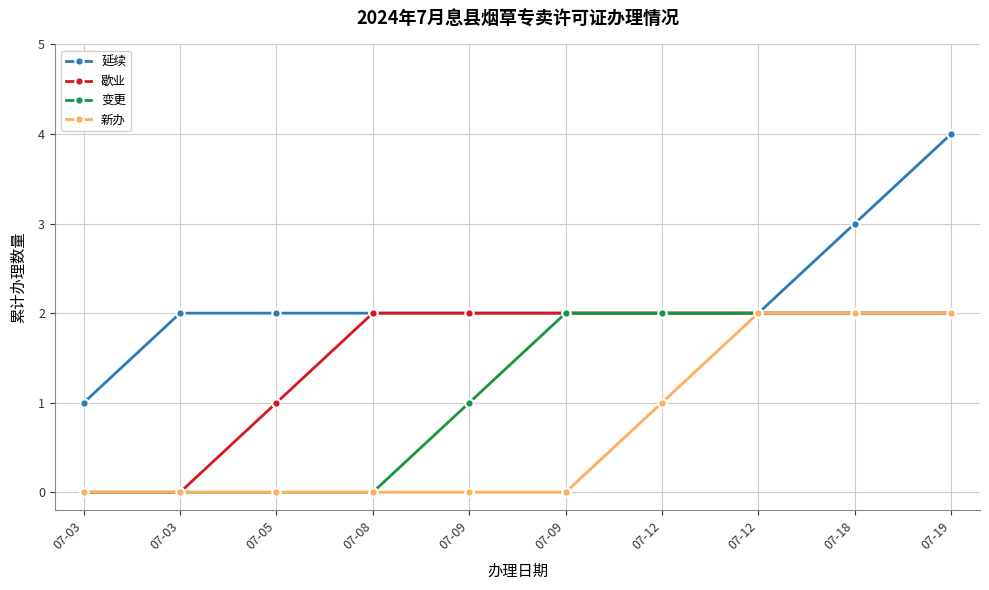

What is the total value across all series at 07-03?

1